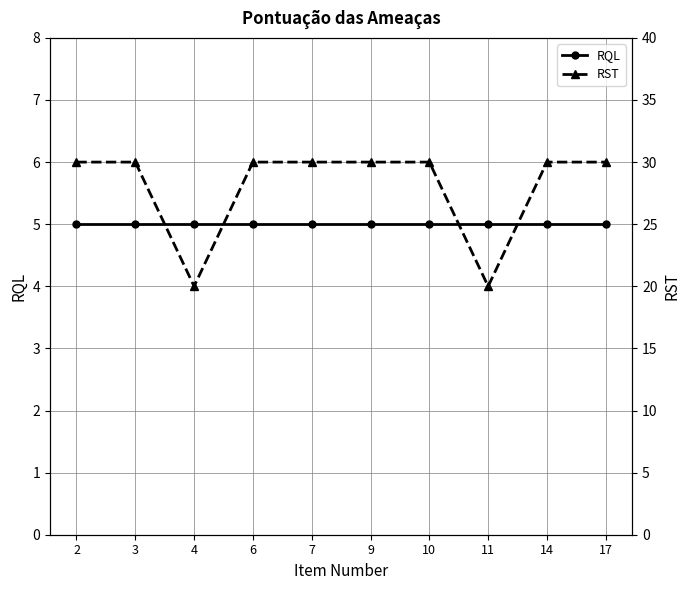

At which label is RST closest to 25?

2